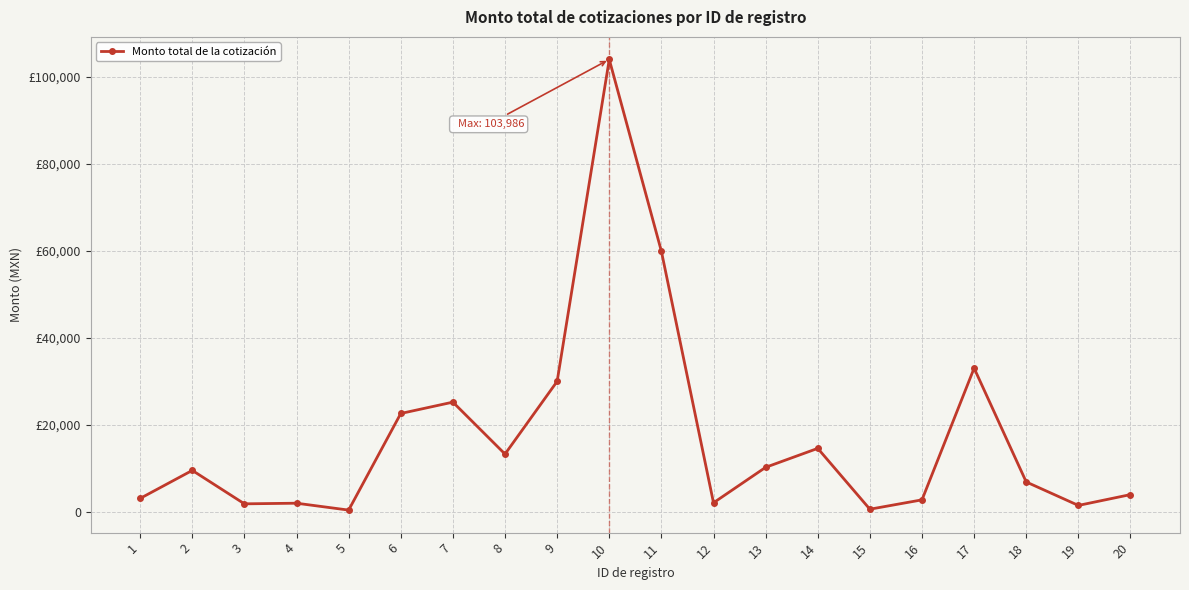

Does the chart have visible grid lines?

Yes